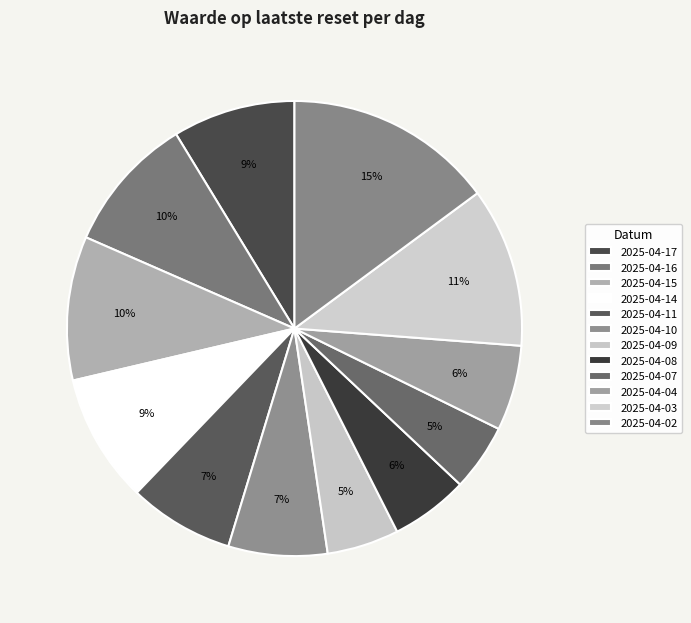

Is it true that 2025-04-07 is 12% of the pie?

False